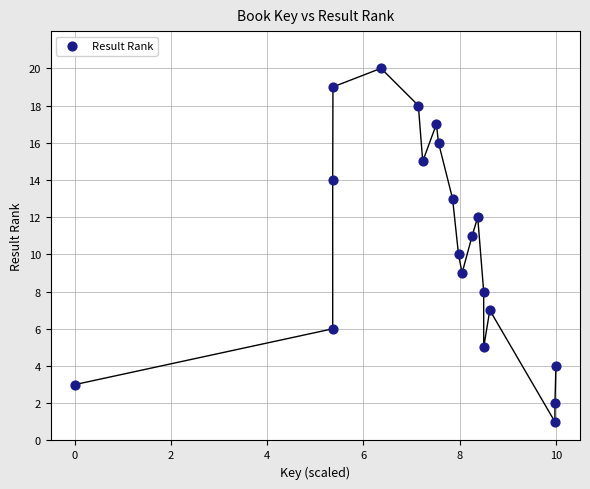

What is the range of Y values (max minus min)?

19